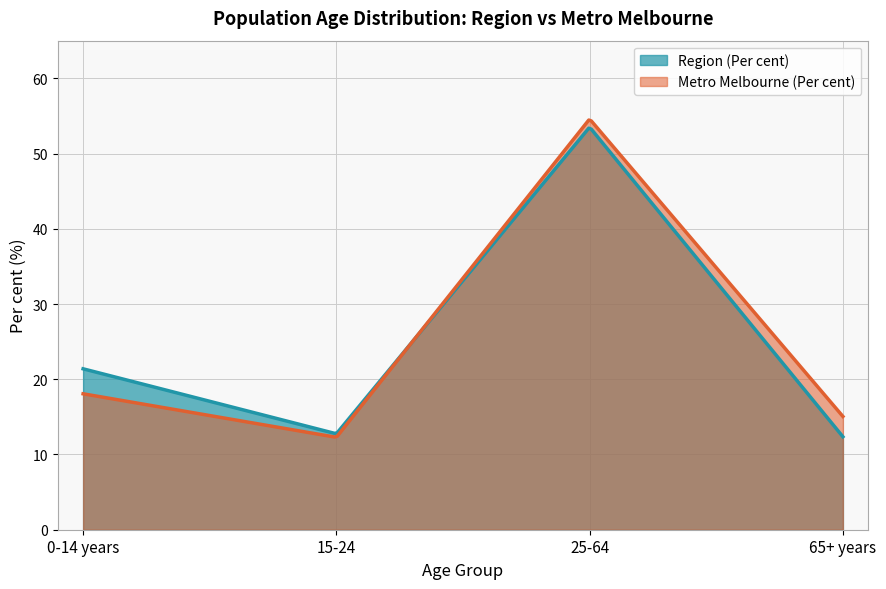

What is the difference between the maximum and minimum values in the Region (Per cent) series?

41.0